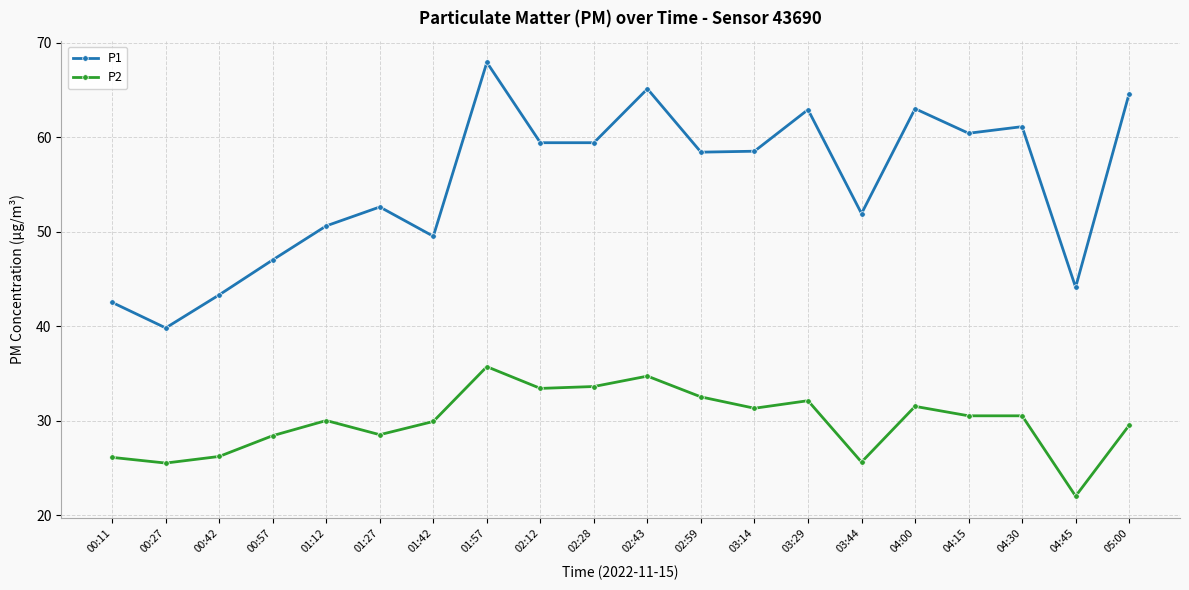

What is the difference between the second highest and second lowest values in the P2 series?

9.2